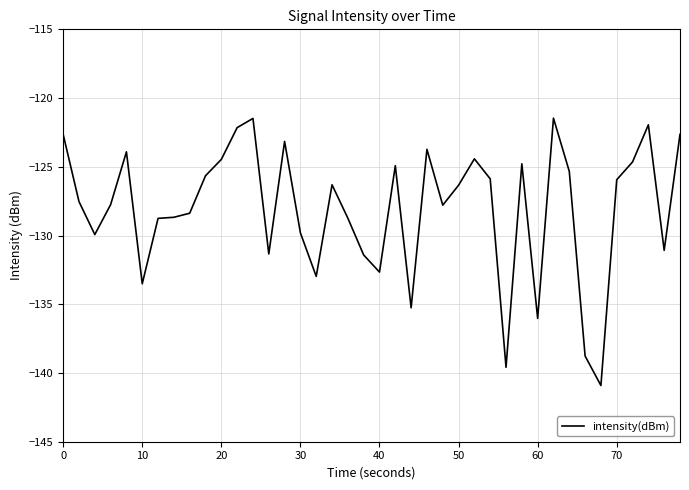

True or false: there are more than 2 points higher than both neighbors.

True